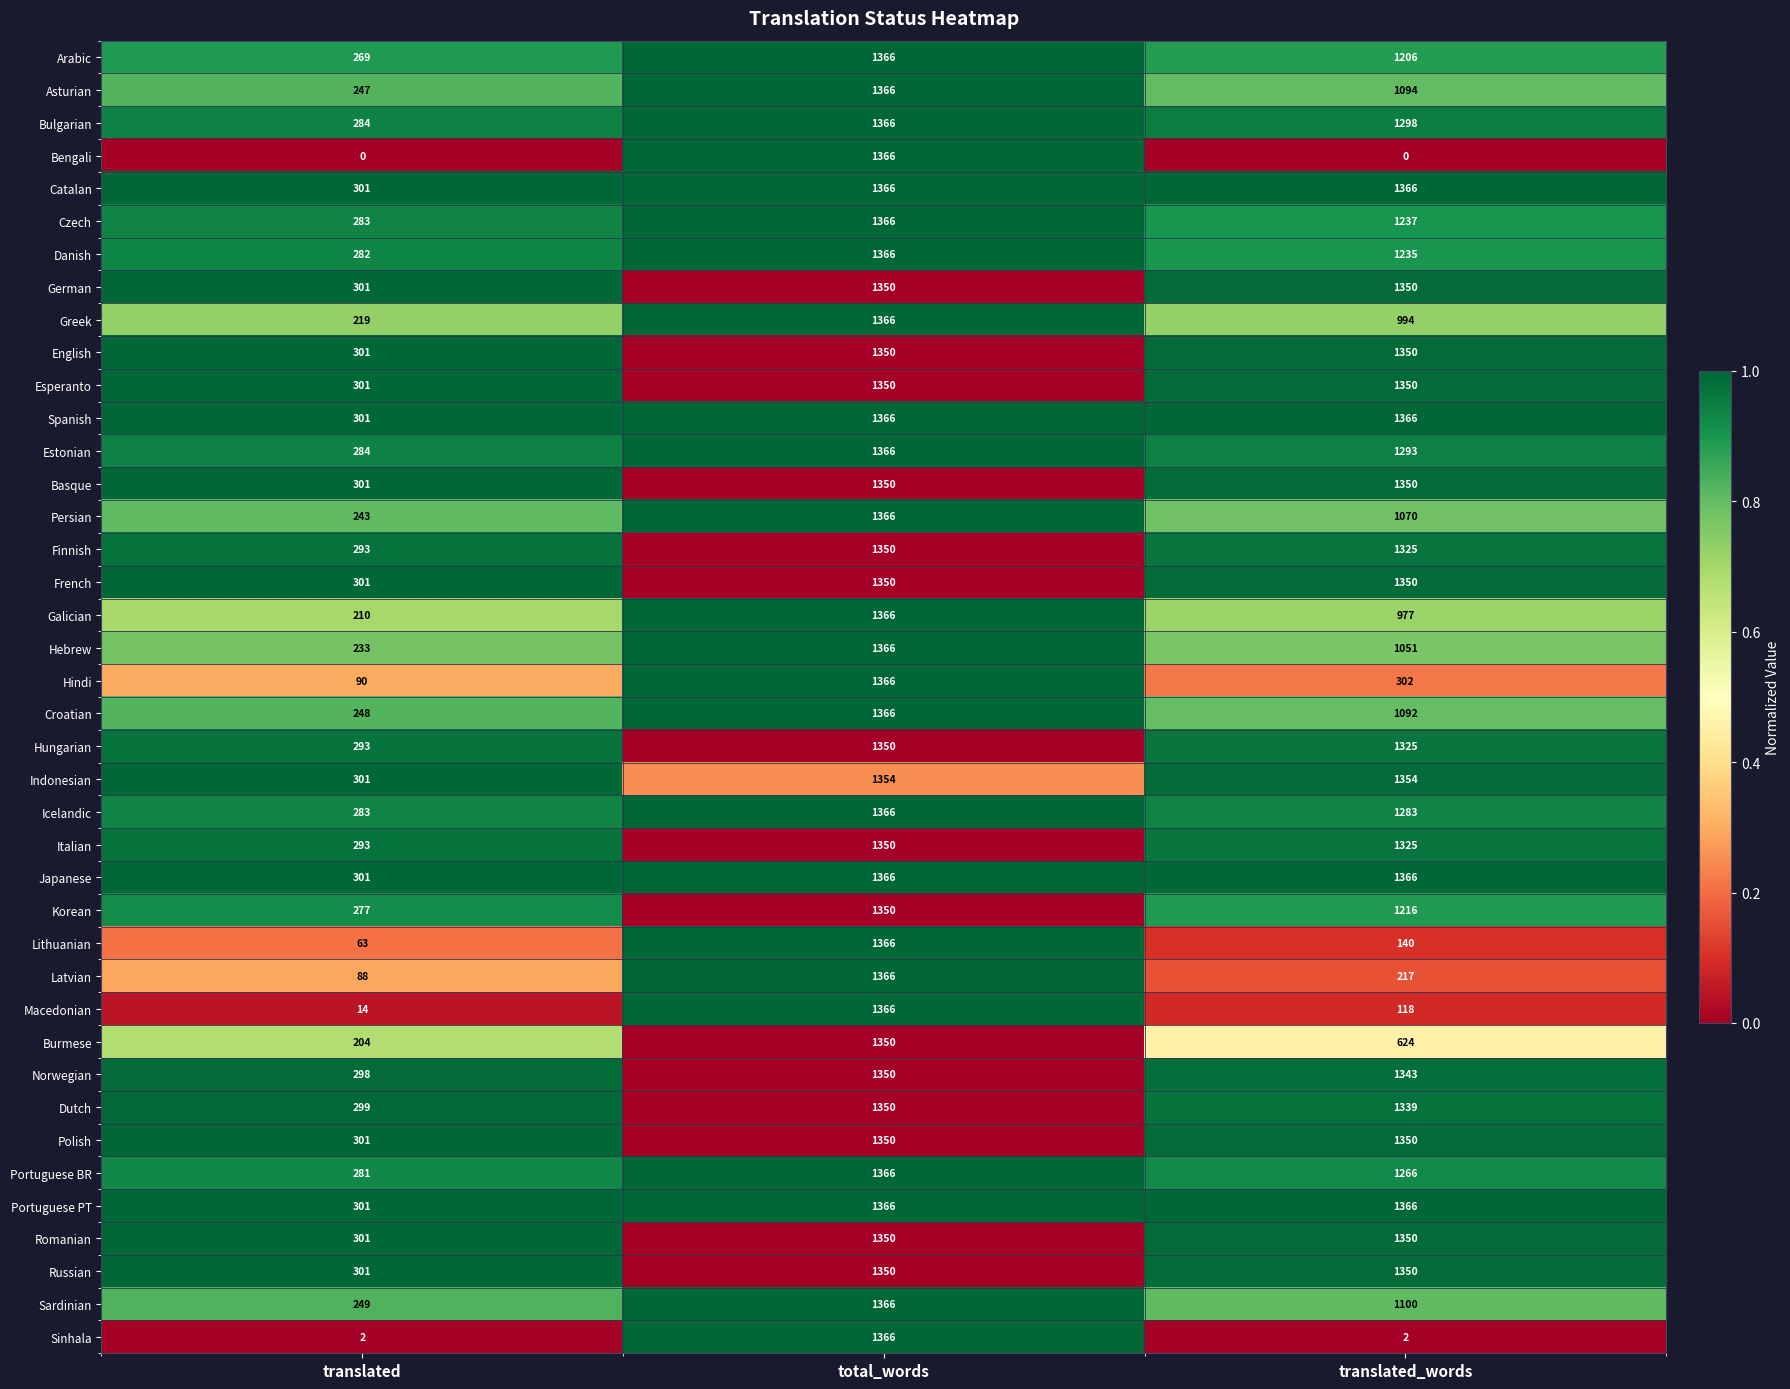

Is it true that Hungarian equals 473 at total_words?

False